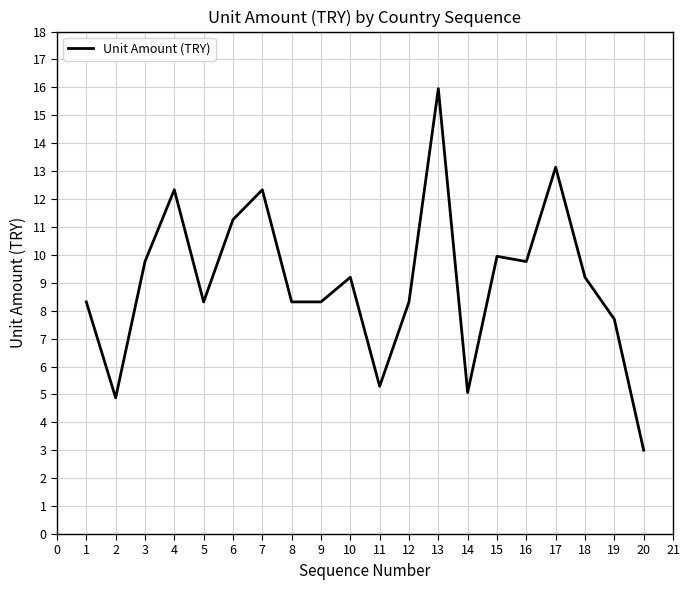

Reading left to right, extract all data points from this chart.

8.3	4.9	9.8	12.3	8.3	11.3	12.3	8.3	8.3	9.2	5.3	8.3	16.0	5.1	9.9	9.8	13.1	9.2	7.7	3.0